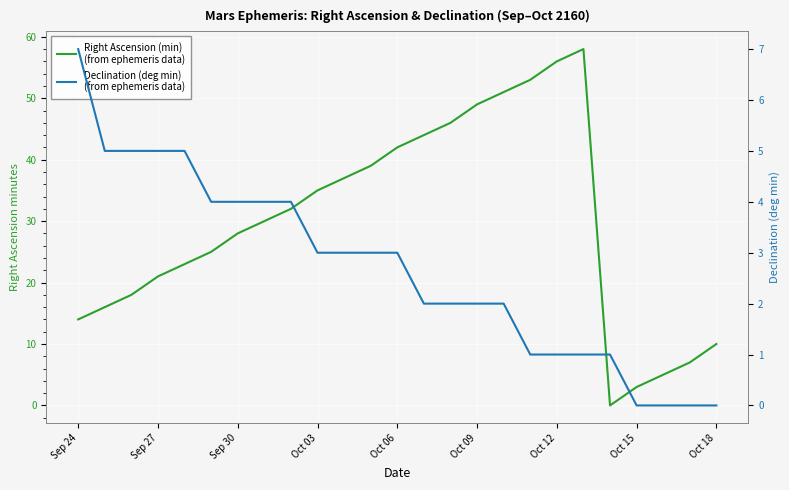

How many times do Declination (deg min)
(from ephemeris data) and Right Ascension (min)
(from ephemeris data) cross each other?

2